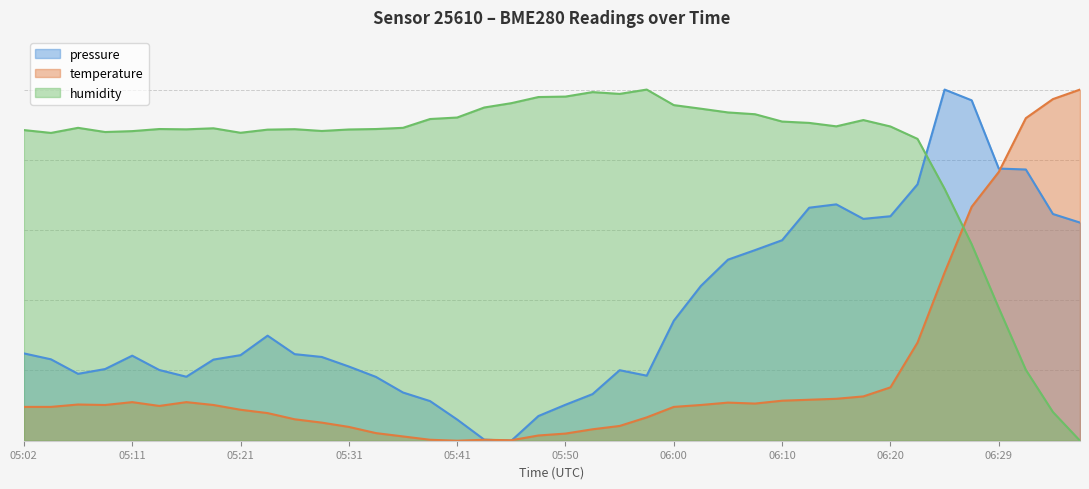

Which series changed the most between 05:50 and 05:55?

pressure